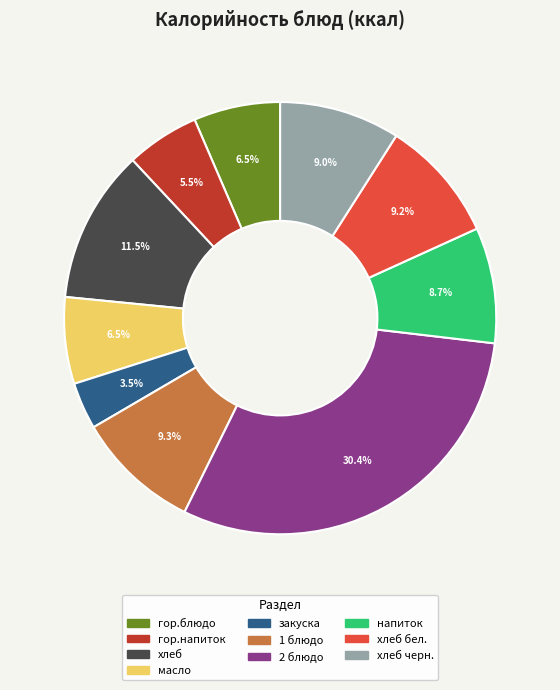

How many slices are in this pie chart?

10